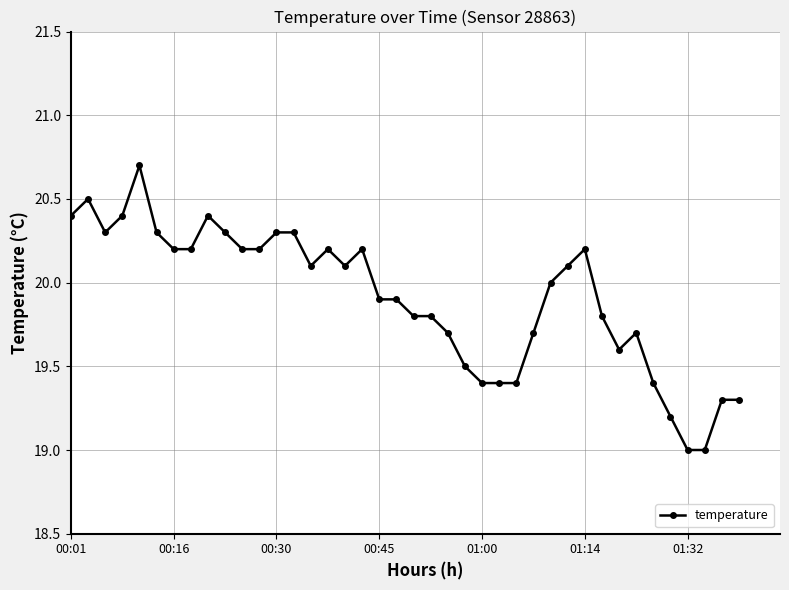

What is the difference between the maximum and minimum values?

1.7